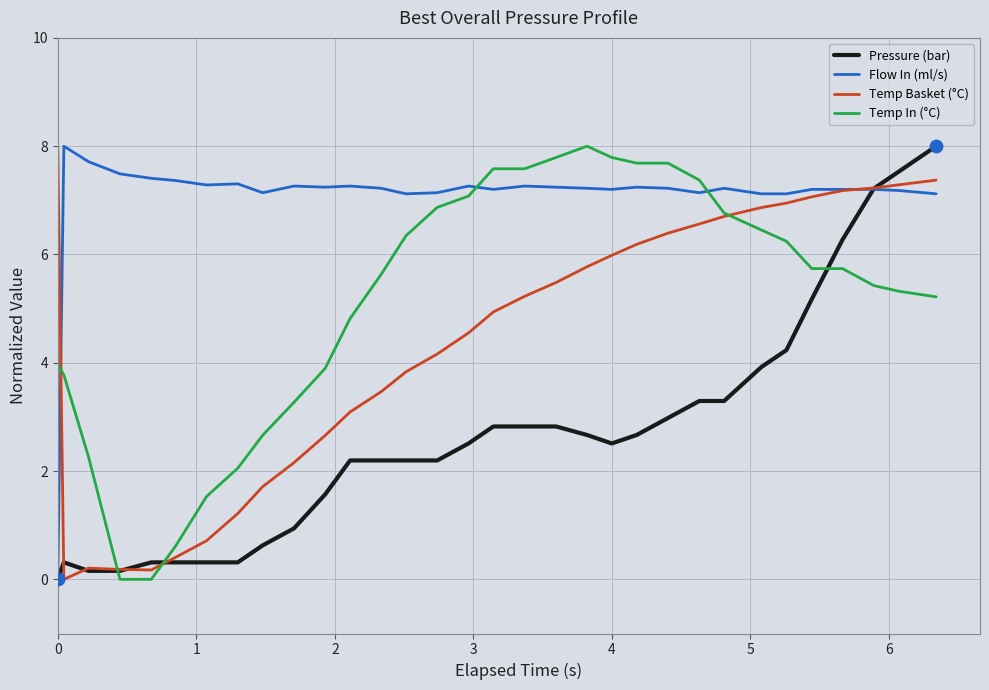

Which series has the largest total across all categories?

Flow In (ml/s)